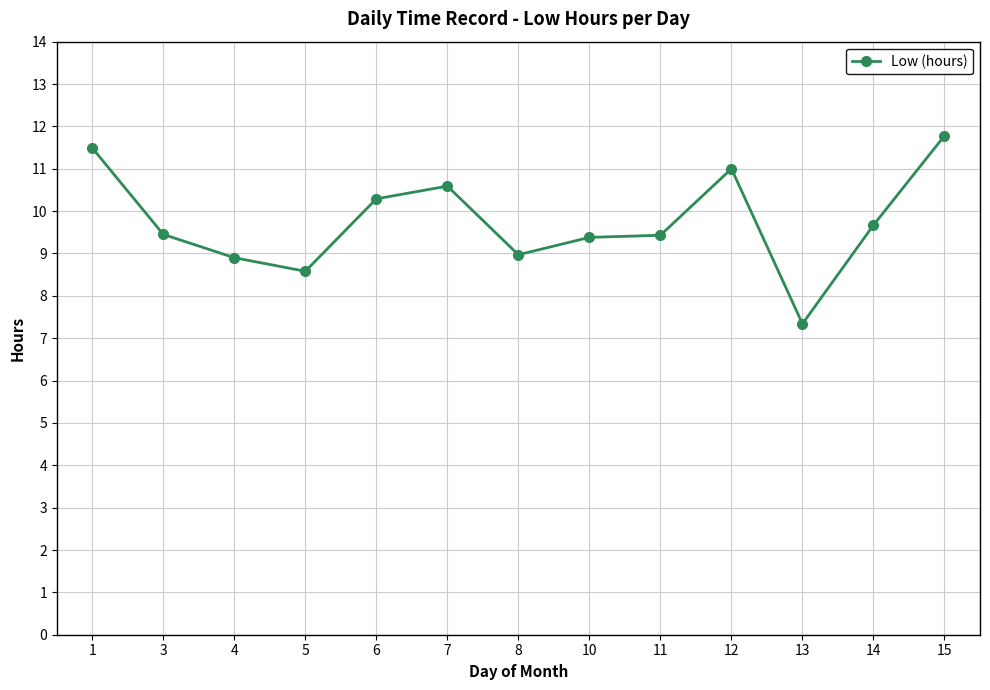

Which label corresponds to the largest value in the chart?

15